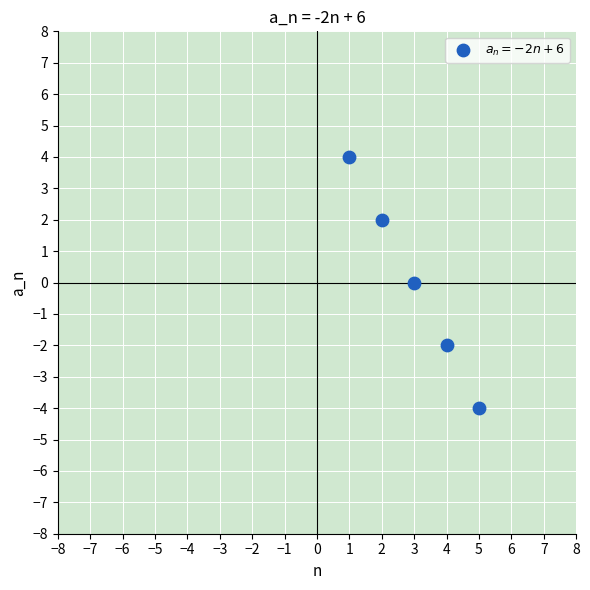

What is the range of Y values (max minus min)?

8